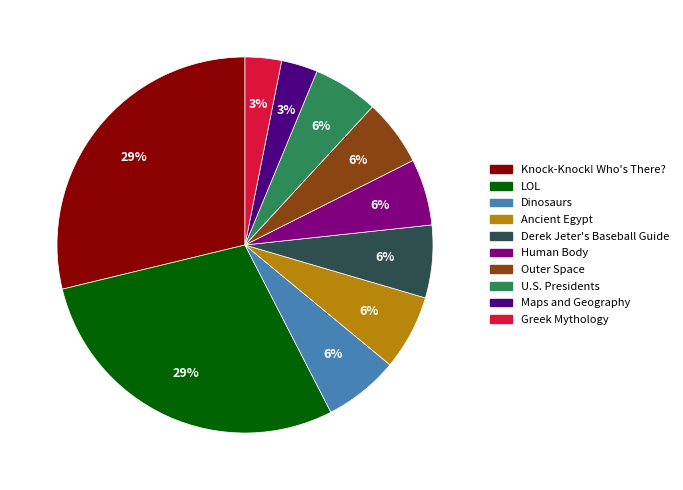

Count the number of slices in the pie.

10